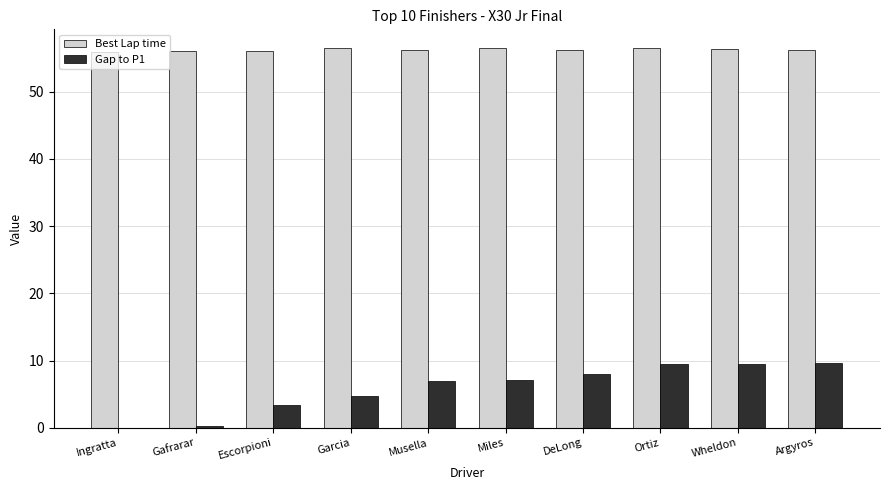

Is it true that Gap to P1 equals 2.2 at Argyros?

False